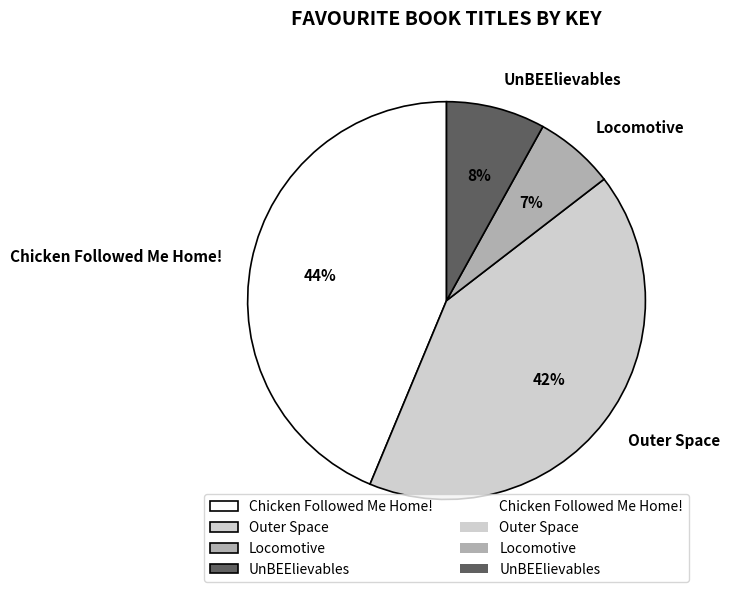

The Locomotive slice represents 1% of the pie. True or false?

False